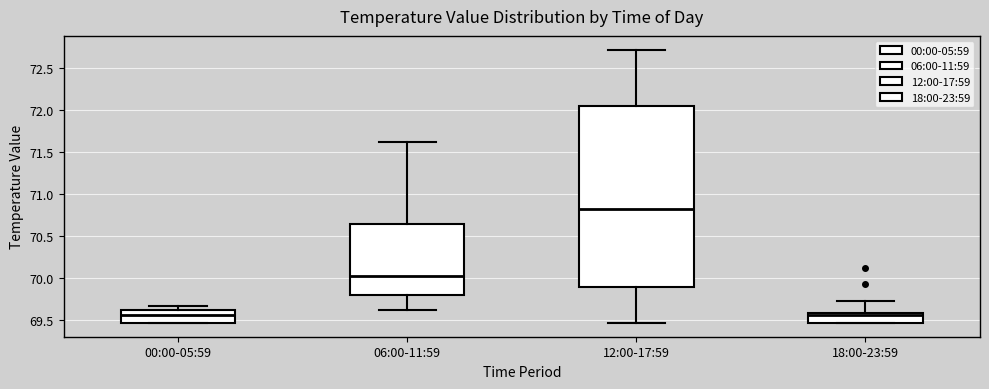

Which box has the highest median line?

12:00-17:59